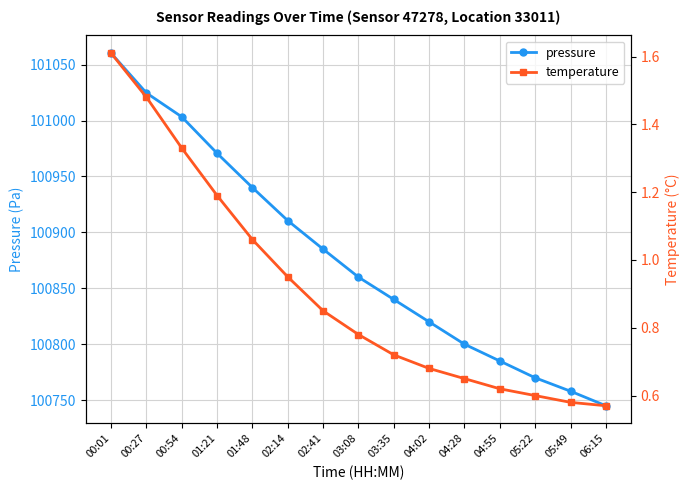

Is it true that pressure equals 38053.0 at 05:22?

False